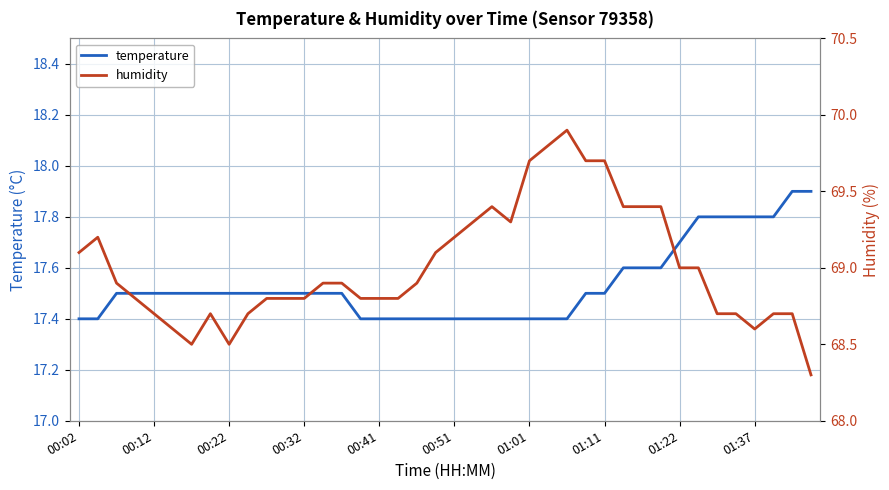

True or false: temperature and humidity intersect in this chart.

False